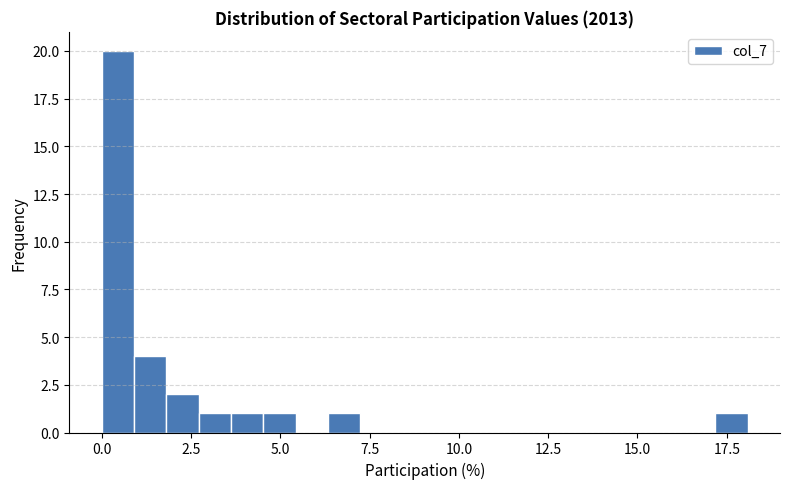

Read against the x-axis, roughly where is the centre of the tallest bar?

0.5